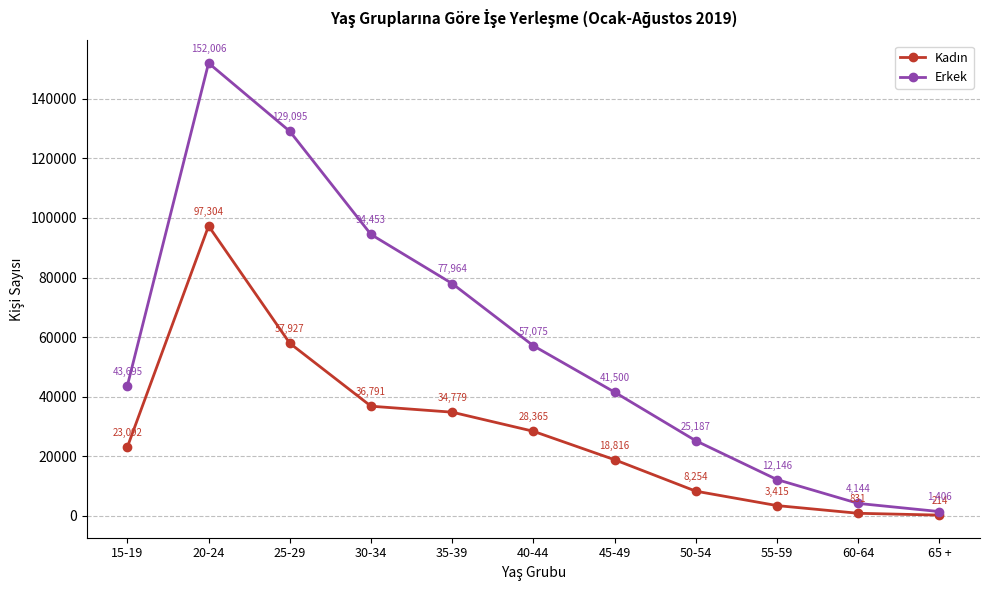

Between 50-54 and 65 +, which series saw the biggest shift?

Erkek